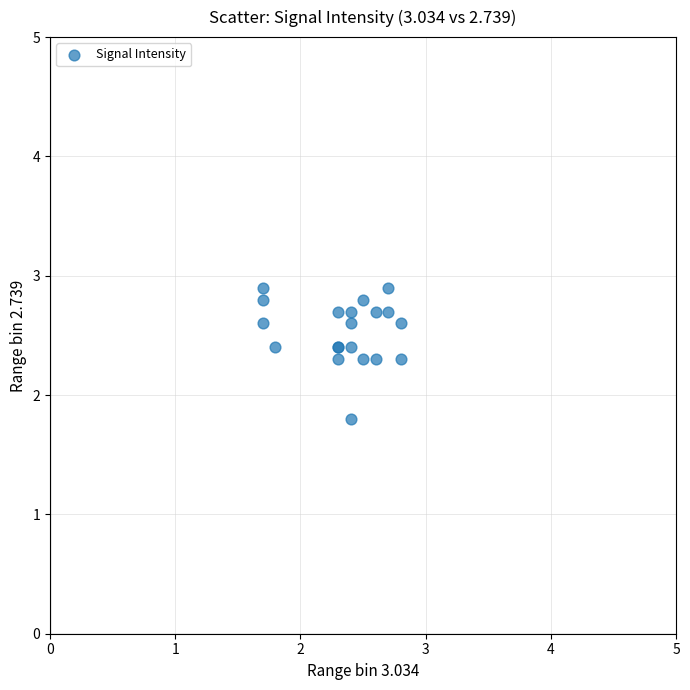

What Y value in the scatter plot is closest to 2?

1.8